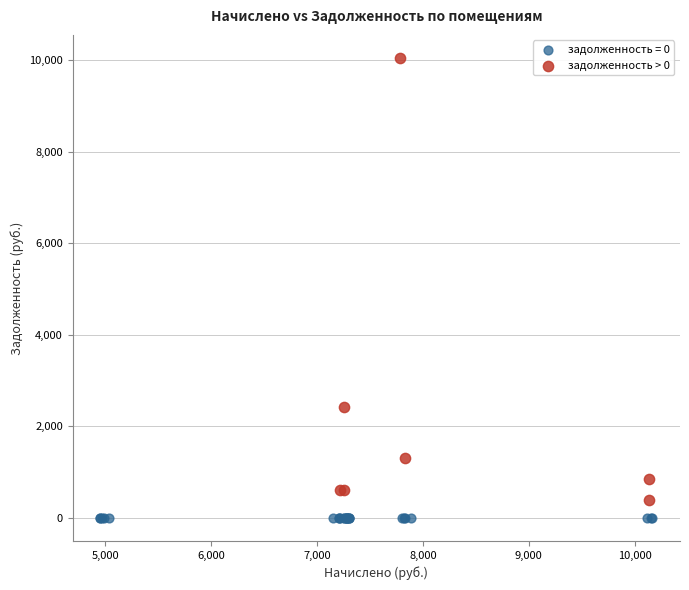

Which series contains the highest Y value?

задолженность > 0